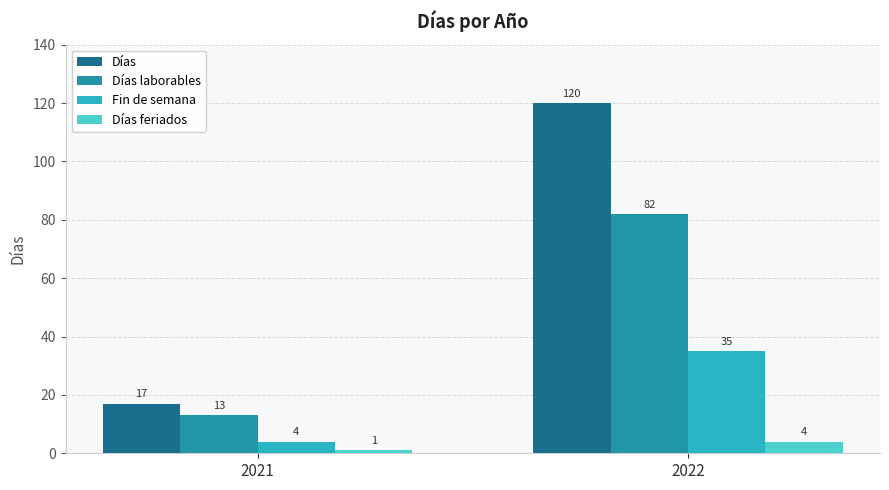

What is the difference between the highest and lowest values at 2022?

116